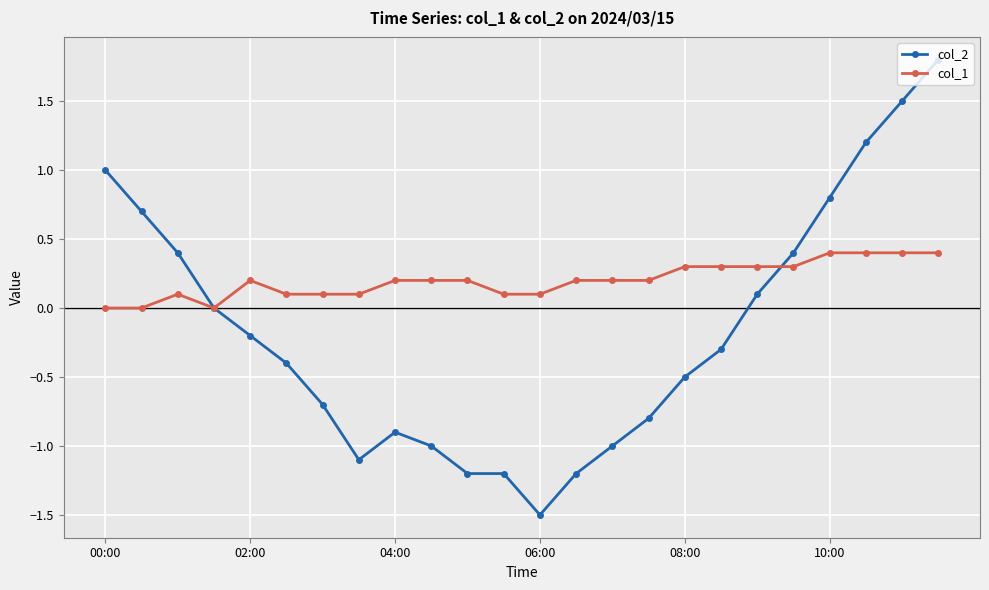

What are all the series names shown in the legend?

col_2, col_1